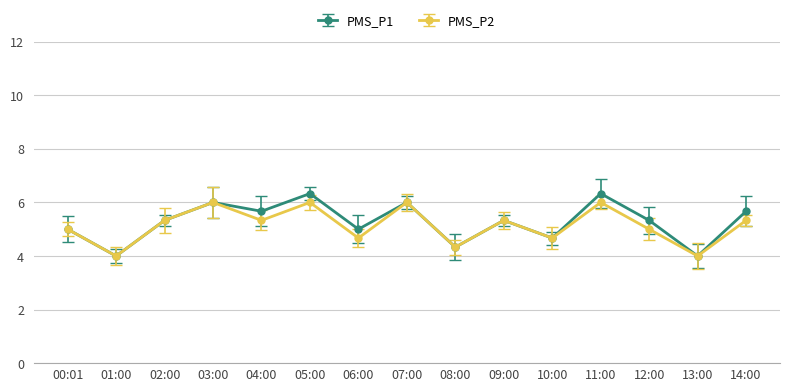

Reading left to right, transcribe all the data shown in this chart.

PMS_P1: 5.0	4.0	5.3	6.0	5.7	6.3	5.0	6.0	4.3	5.3	4.7	6.3	5.3	4.0	5.7
PMS_P2: 5.0	4.0	5.3	6.0	5.3	6.0	4.7	6.0	4.3	5.3	4.7	6.0	5.0	4.0	5.3